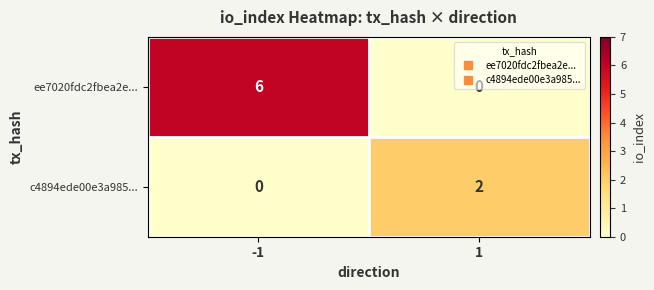

The ee7020fdc2fbea2e... series shows 3 at -1. True or false?

False